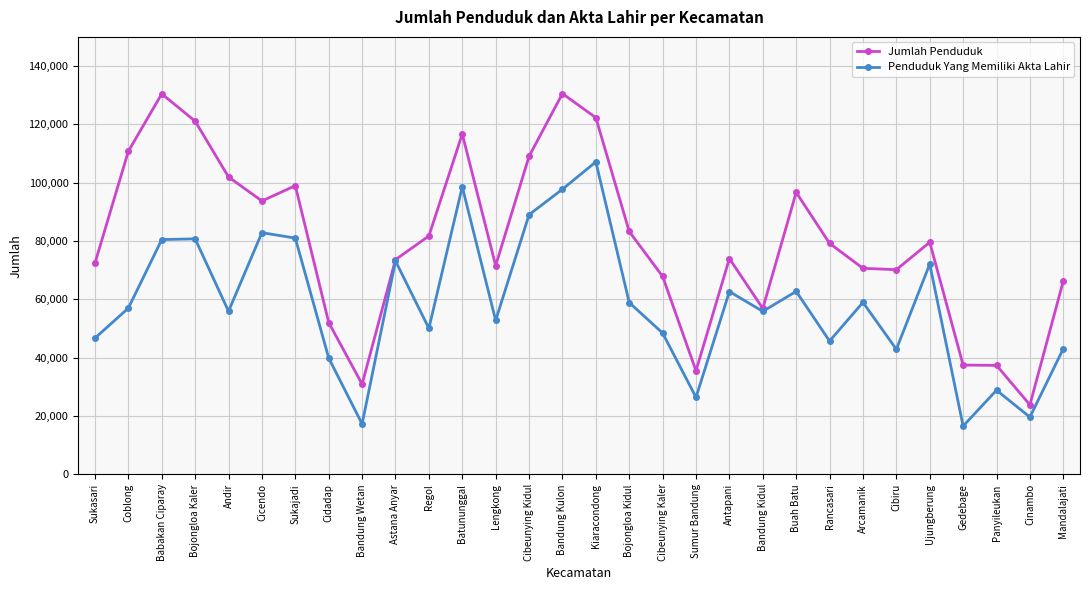

Is the value of Jumlah Penduduk at Arcamanik greater than the value of Penduduk Yang Memiliki Akta Lahir at Bandung Wetan?

Yes